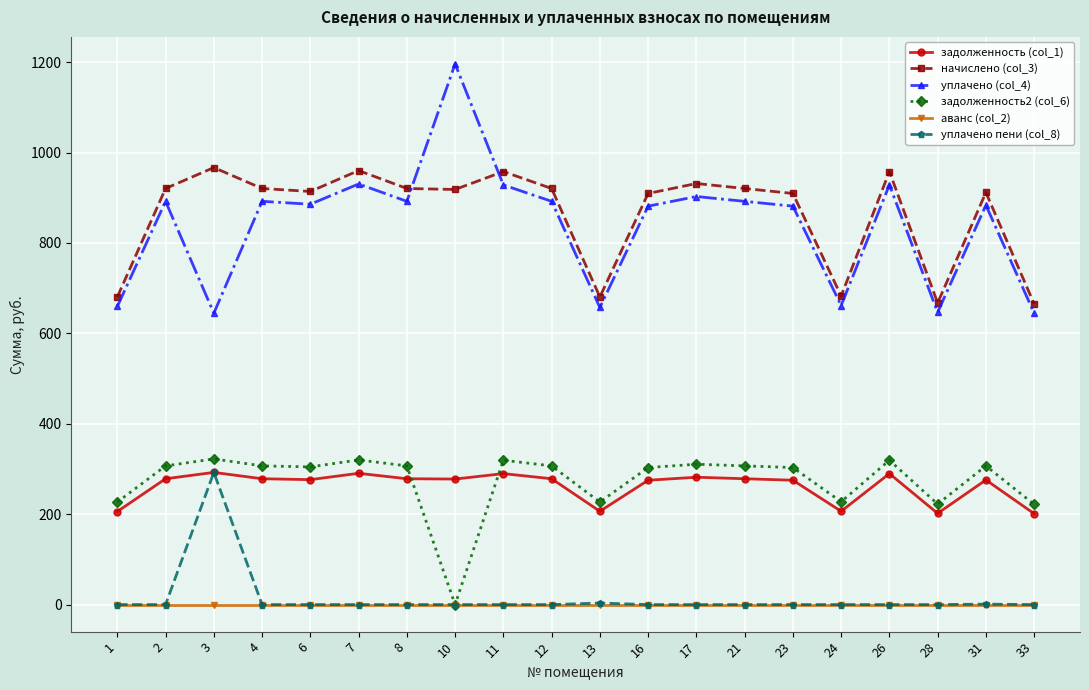

True or false: уплачено (col_4) and уплачено пени (col_8) intersect in this chart.

False